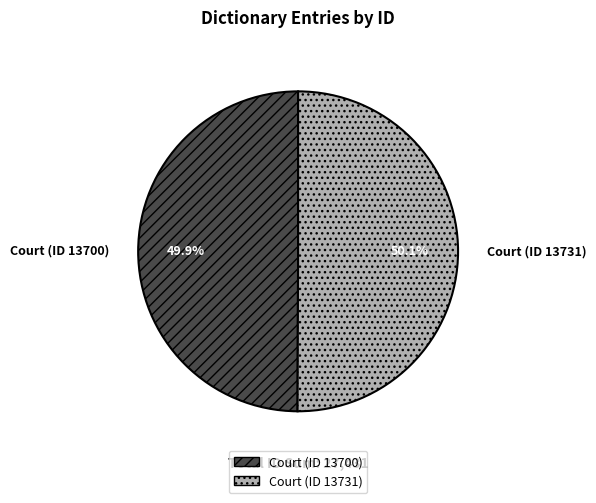

Combined, what portion of the pie is Court (ID 13731) and Court (ID 13700)?

100.0%